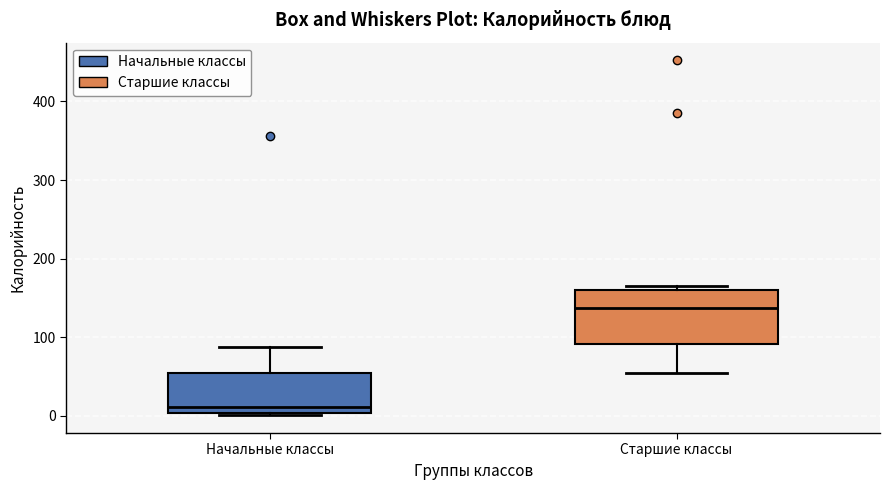

Which box is the tallest, from its lower edge to its upper edge?

Старшие классы